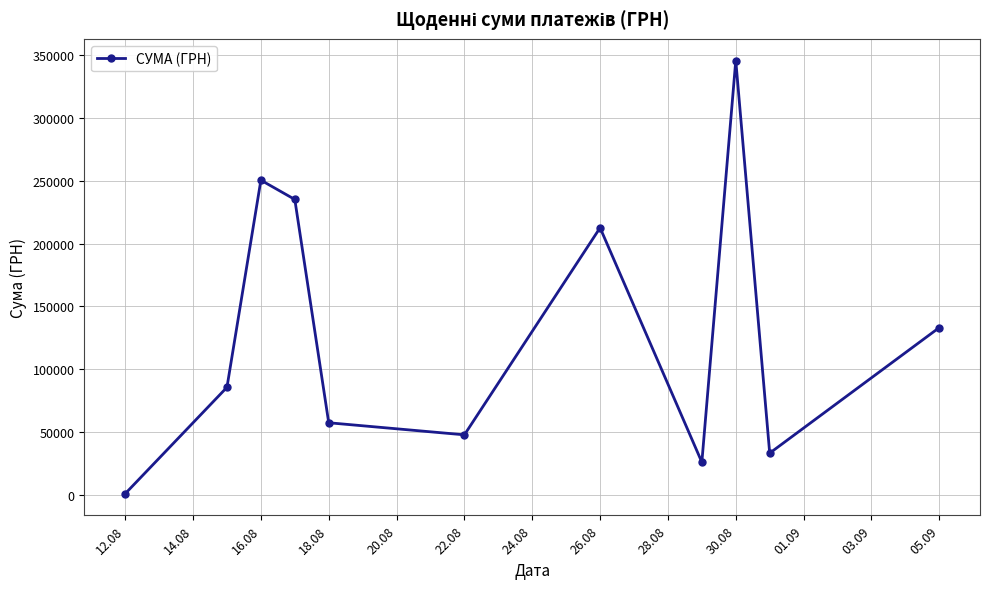

What is the greatest value displayed?

345687.3